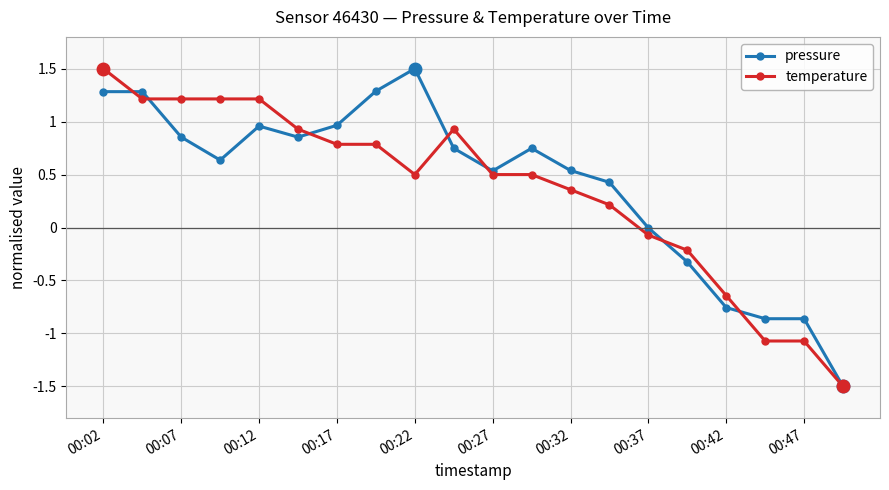

True or false: pressure has more than 2 interior local peaks.

True